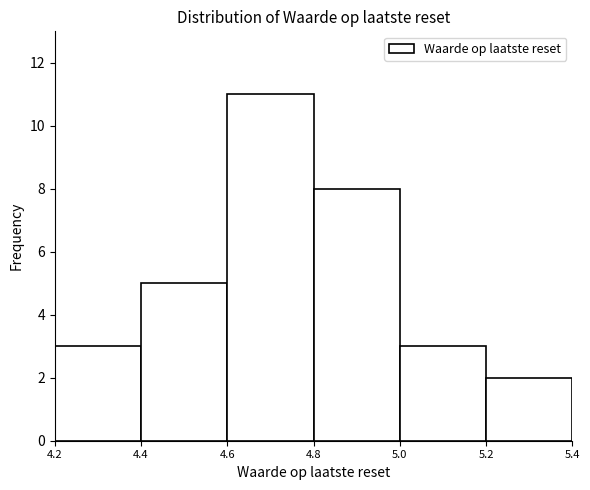

What is the height of the bar covering 5.0 to 5.2 on the x-axis? The values are not printed on the chart, so give them approximately, as read against the axis.

3